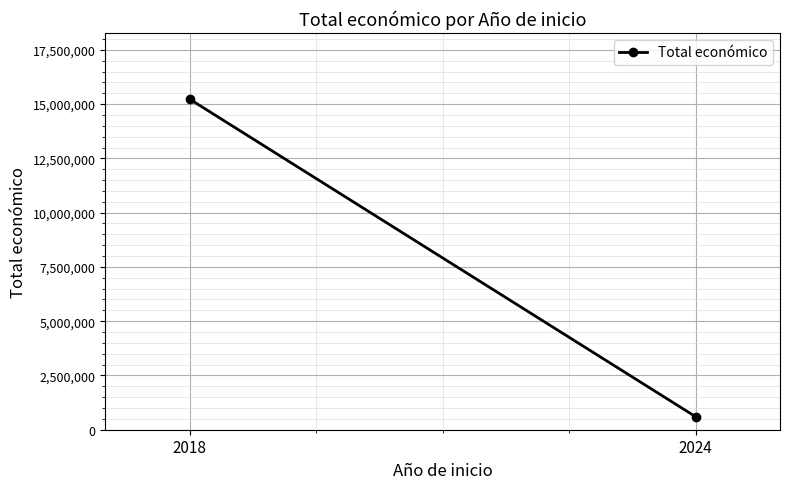

How many values are below 15230058?

1